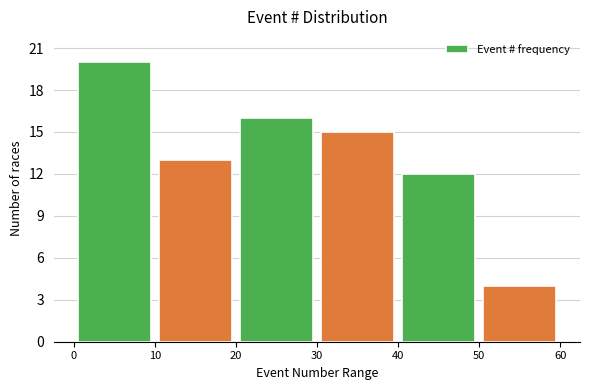

Reading left to right, transcribe this chart: for each bar, give the range it covers on the x-axis and its height. The values are not printed on the chart, so give them approximately, as read against the axis.

0 to 10: 20
10 to 20: 13
20 to 30: 16
30 to 40: 15
40 to 50: 12
50 to 60: 4